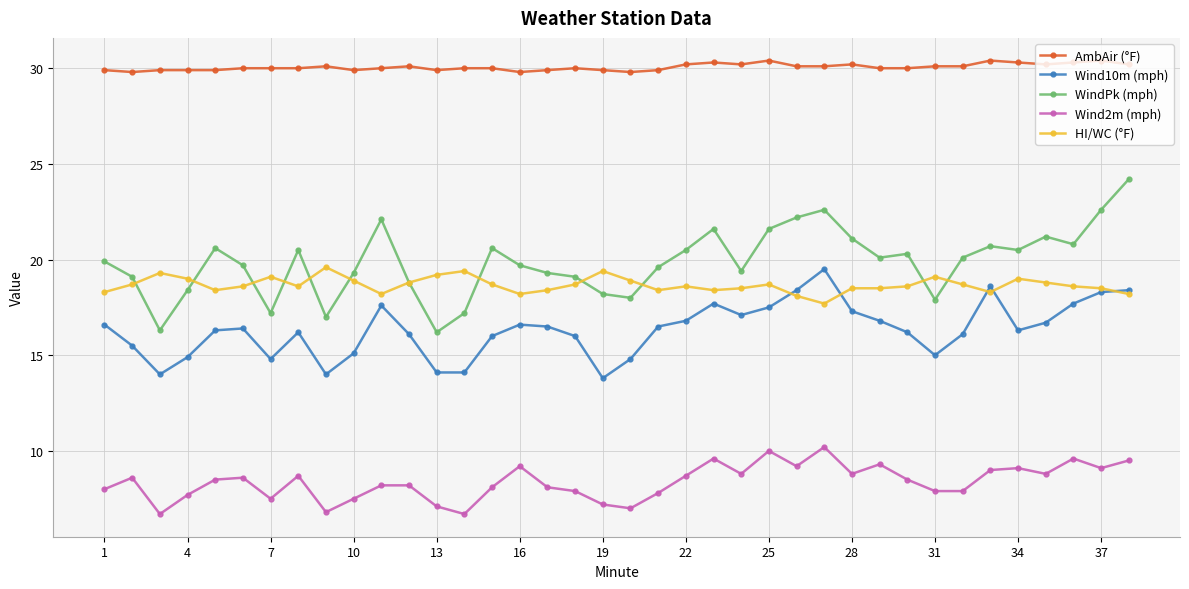

What is the value of the WindPk (mph) point at the 21st from the left?

19.6